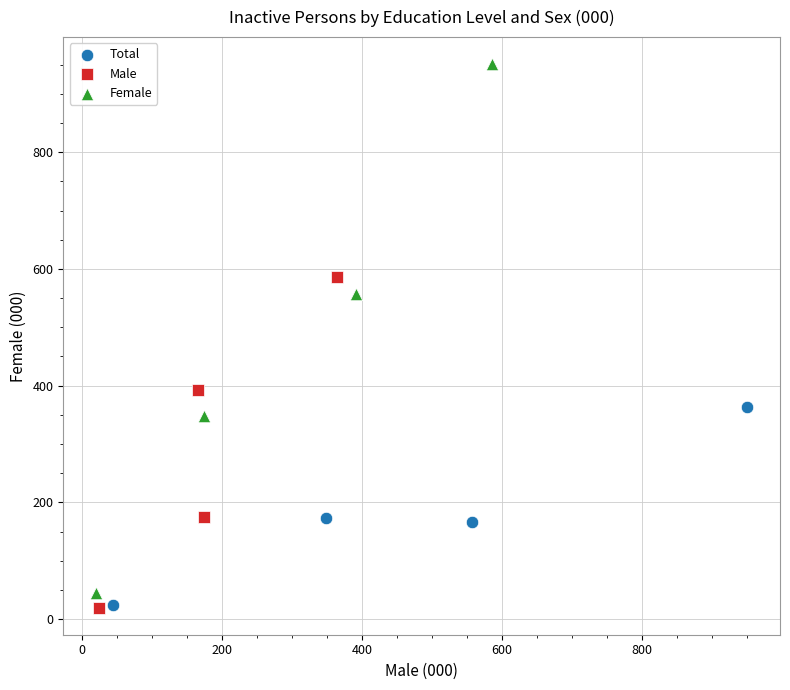

Which series has the widest spread of Y values?

Female